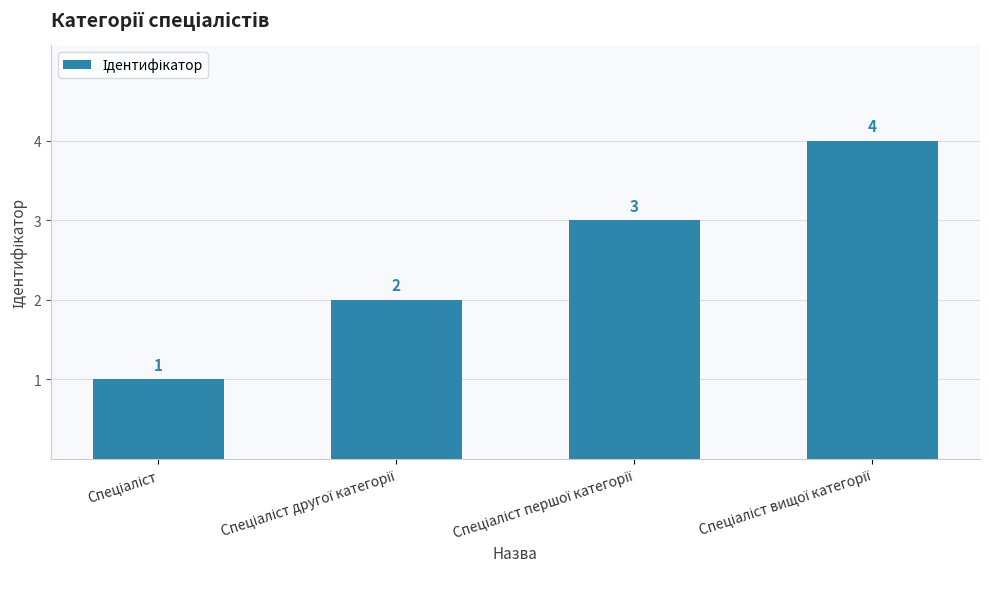

Count the number of categories in the chart.

4